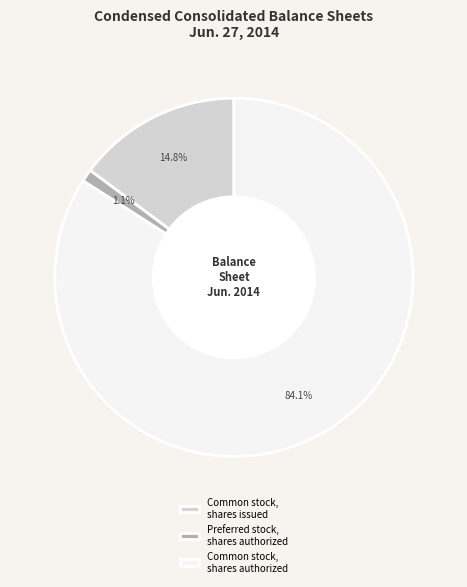

How many segments does this pie chart have?

3